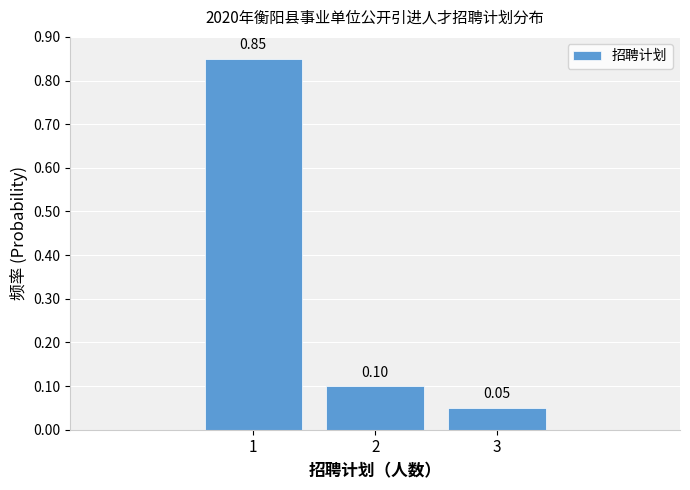

List the labels in order of value, largest first.

1, 2, 3